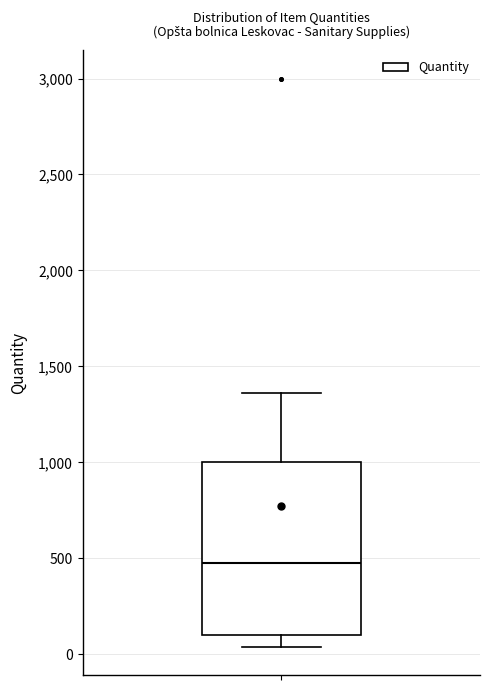

Transcribe this box plot: give where the median line is, the range the box spans, and where the two whiskers end, as read against the y-axis. The values are not printed on the chart, so give them approximately, as read against the axis.

median 500, box 100 to 1000, whiskers 50 to 1350